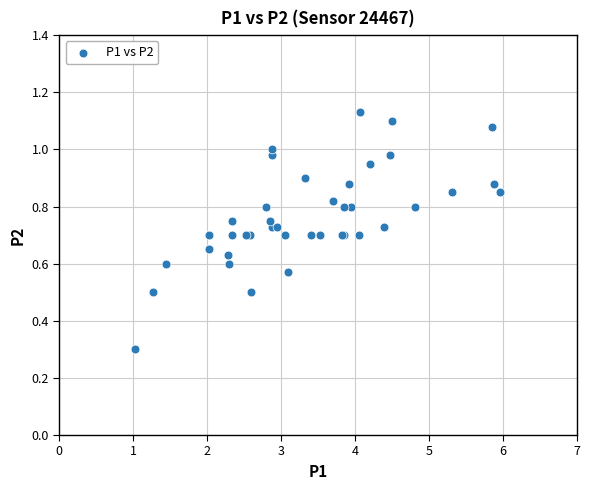

What Y value in the scatter plot is closest to 0?

0.3